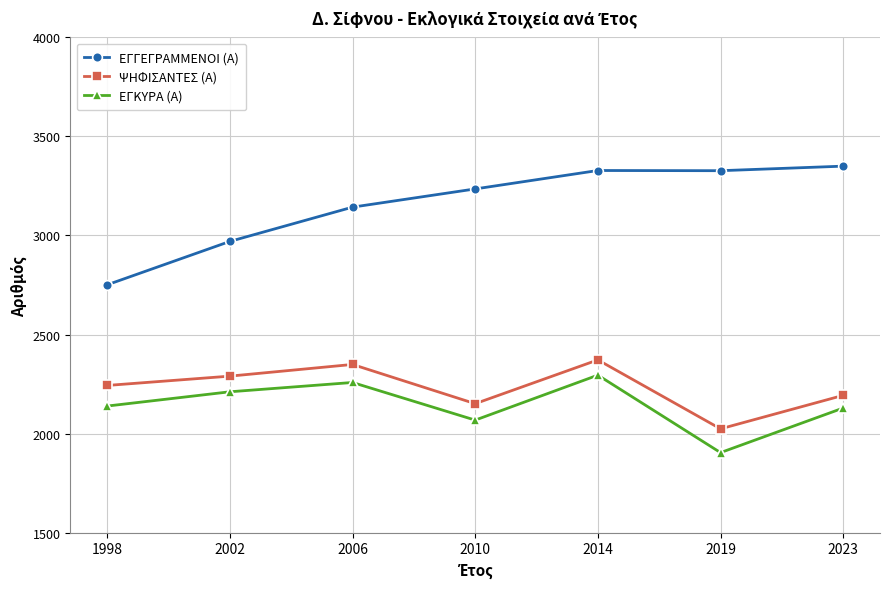

Does the chart have visible grid lines?

Yes